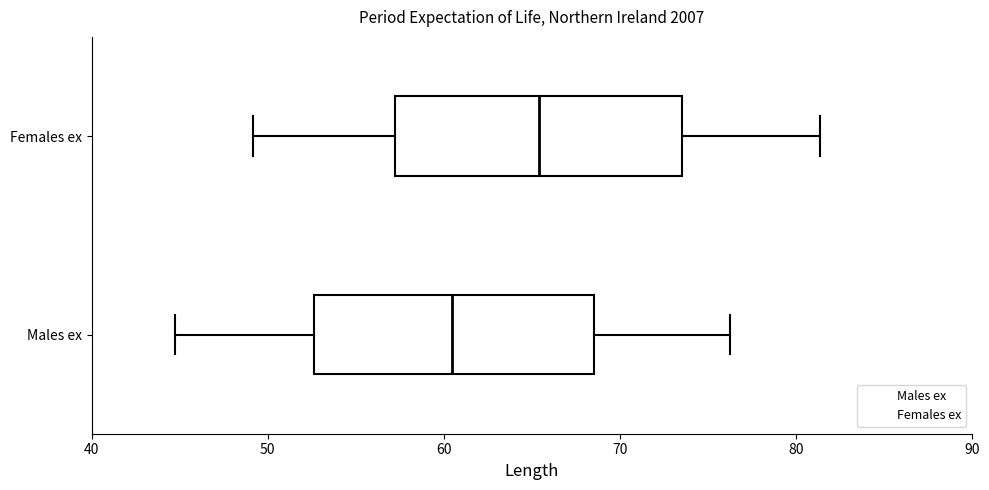

Reading bottom to top, transcribe this box plot: for each box, give where its median line is, the range the box spans, and where its two whiskers end, as read against the x-axis. The values are not printed on the chart, so give them approximately, as read against the axis.

Males ex: median 60, box 53 to 69, whiskers 45 to 76
Females ex: median 65, box 57 to 74, whiskers 49 to 81